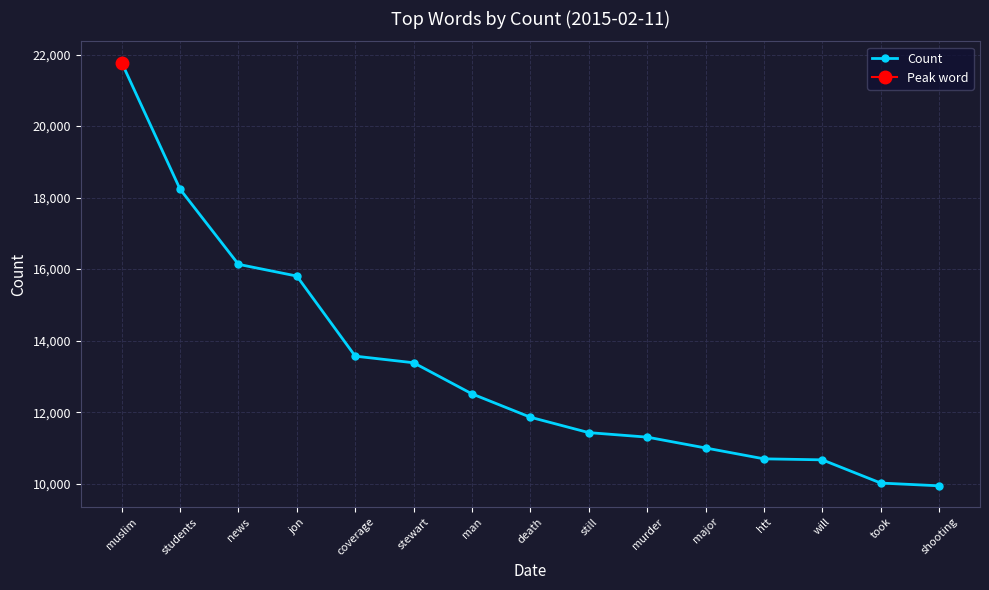

What position from the left is shooting?

15